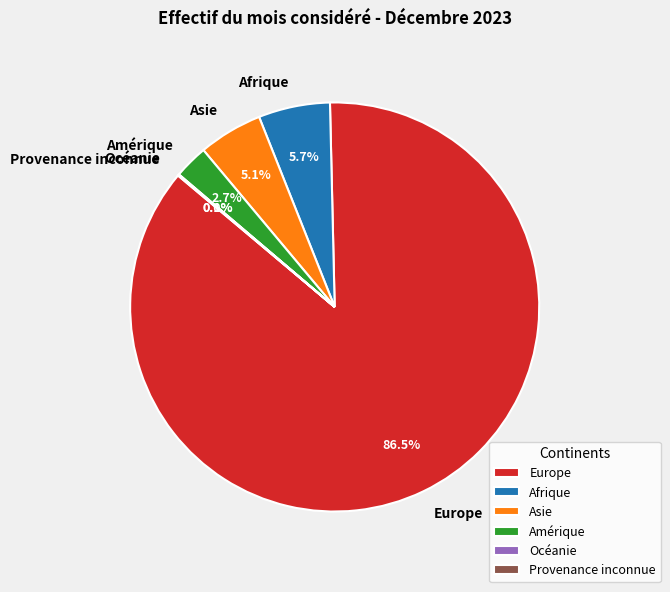

Which category accounts for the majority?

Europe